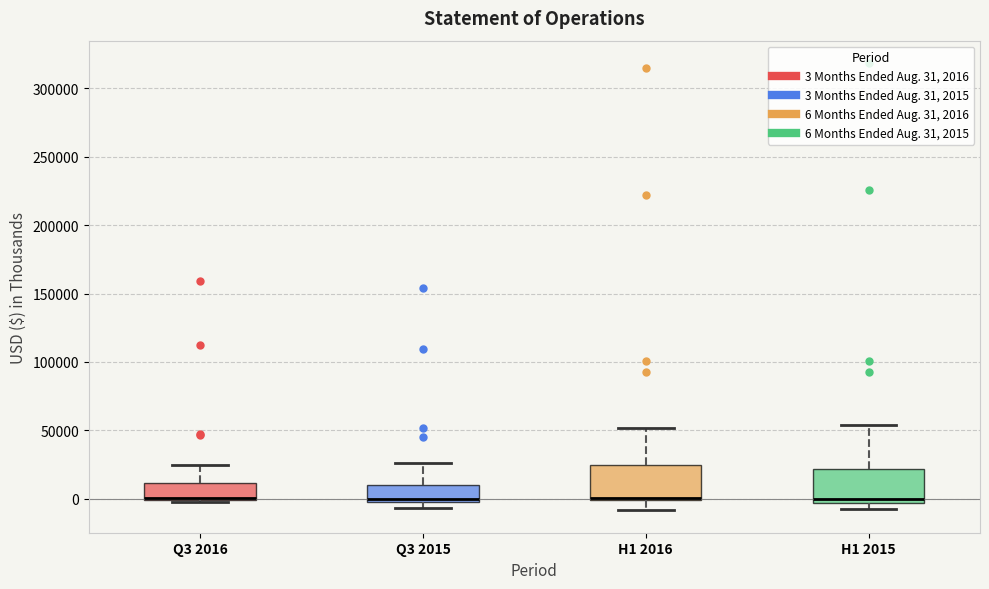

Where does the upper whisker of the box for H1 2016 end on the y-axis? The values are not printed on the chart, so give them approximately, as read against the axis.

50000